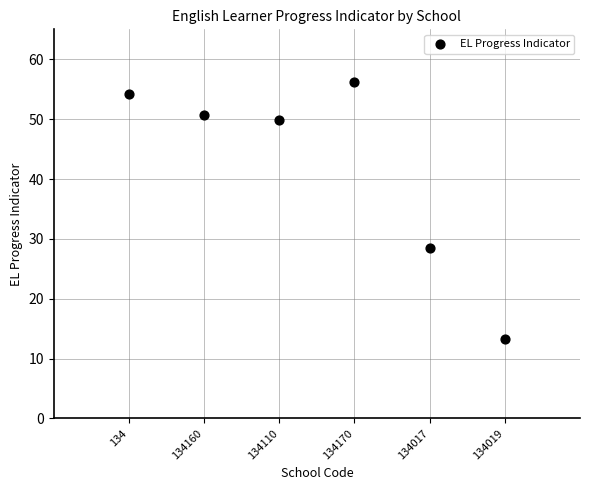

What is the range of X values (max minus min)?

2.5